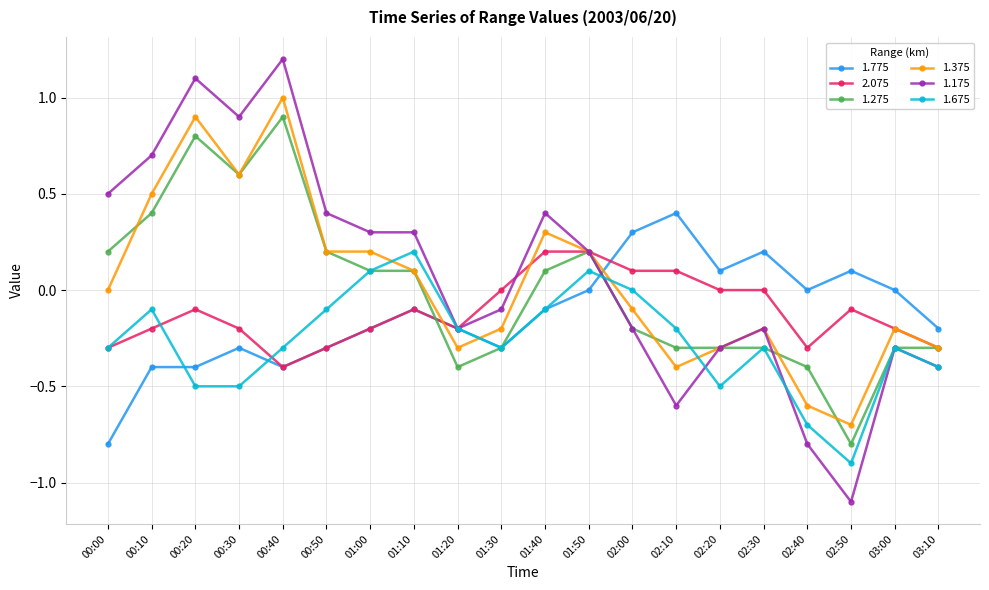

Count the number of categories in the chart.

20